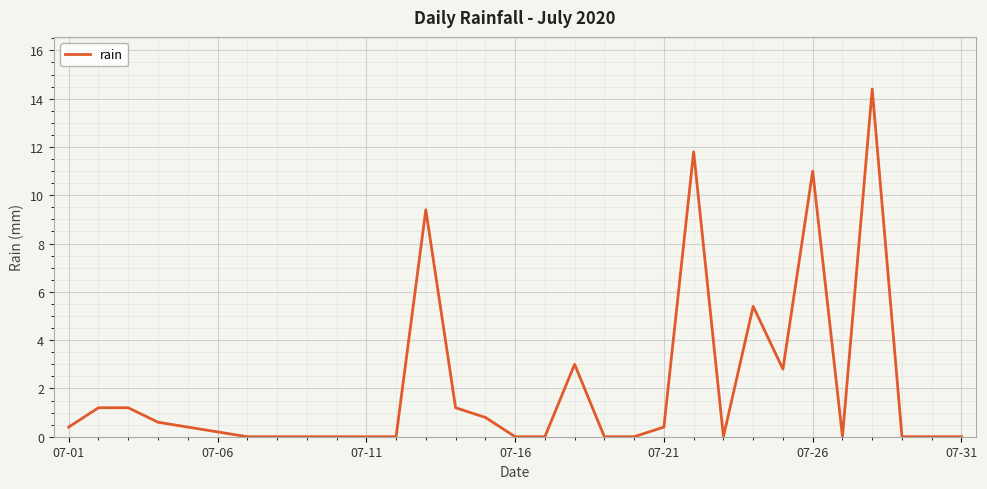

What is the greatest value displayed?

14.4